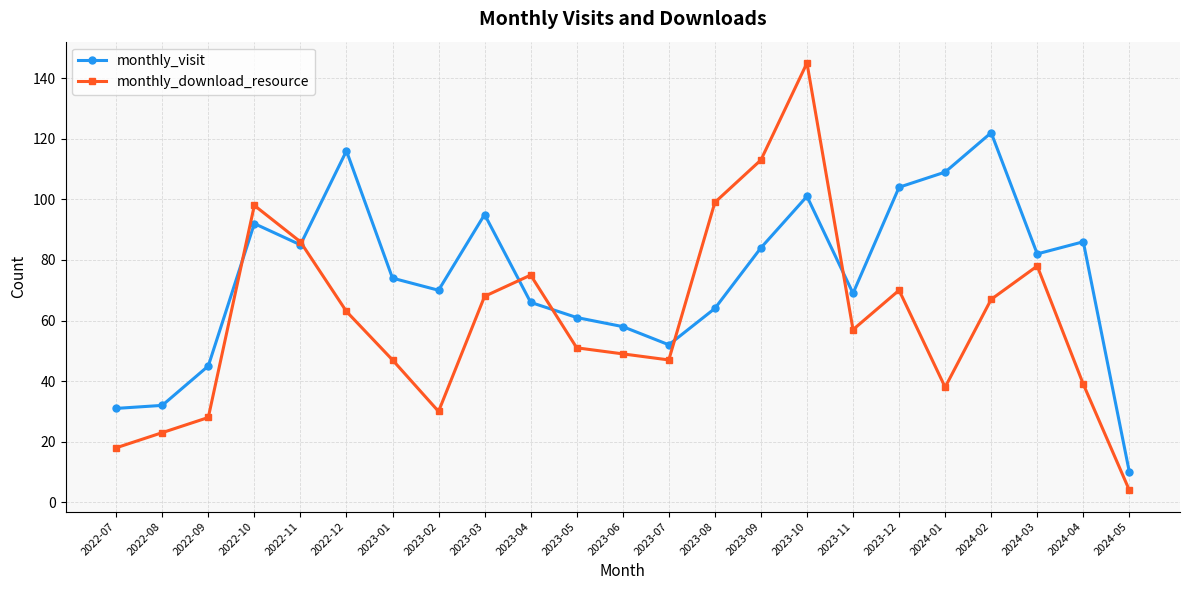

Does the chart display data point markers on the line(s)?

Yes